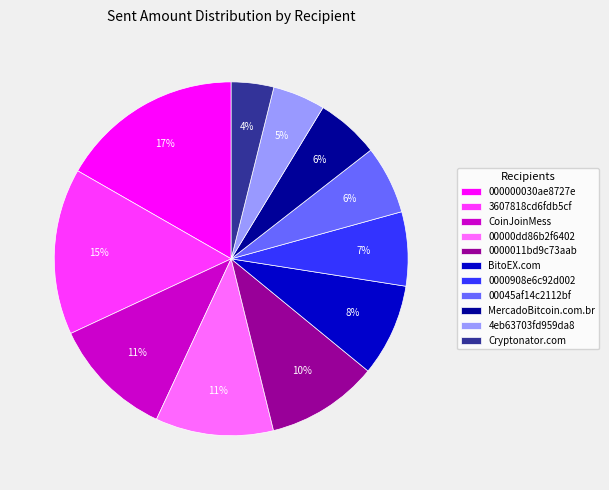

Which category has the biggest portion of the pie?

000000030ae8727e